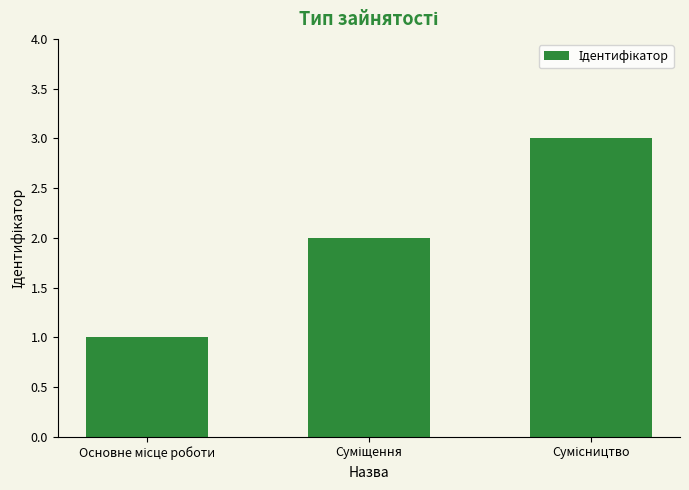

Count the number of categories in the chart.

3